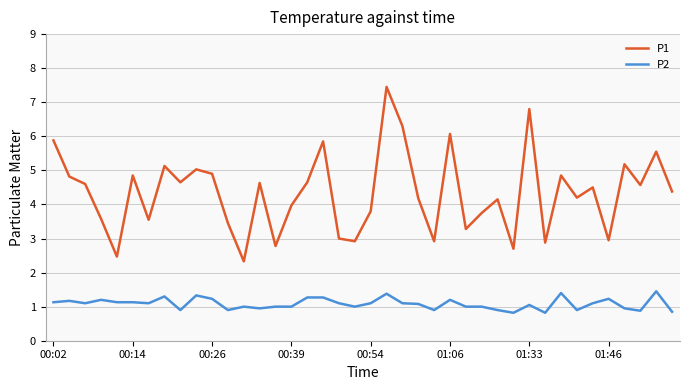

What is the difference between the maximum and minimum values in the P2 series?

0.6